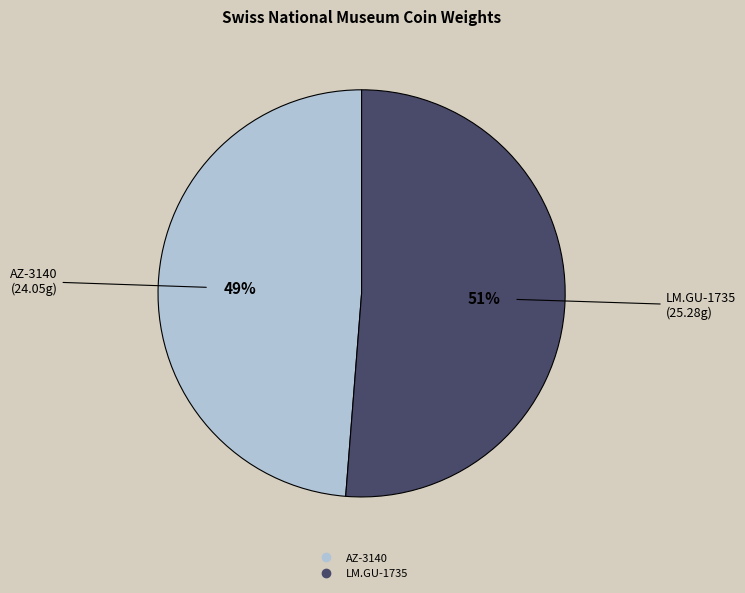

To the nearest percent, what is the difference between the largest and smallest slice percentages?

2%